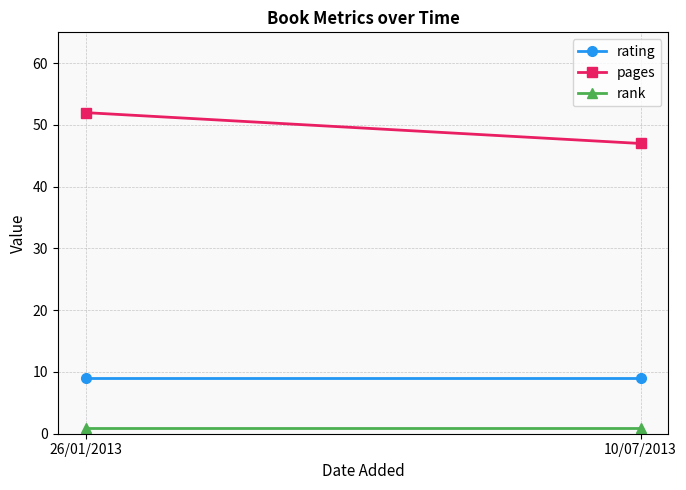

Count the pages values in the range 47 to 52.

2